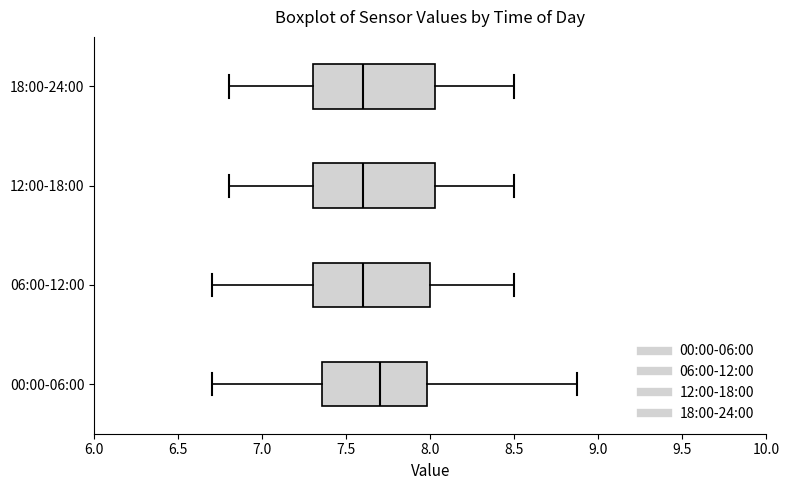

Reading bottom to top, read every box against the x-axis: the position of its median line, the range the box covers, and the ends of its whiskers. The values are not printed on the chart, so give them approximately, as read against the axis.

00:00-06:00: median 7.70, box 7.35 to 8.00, whiskers 6.70 to 8.85
06:00-12:00: median 7.60, box 7.30 to 8.00, whiskers 6.70 to 8.50
12:00-18:00: median 7.60, box 7.30 to 8.05, whiskers 6.80 to 8.50
18:00-24:00: median 7.60, box 7.30 to 8.05, whiskers 6.80 to 8.50